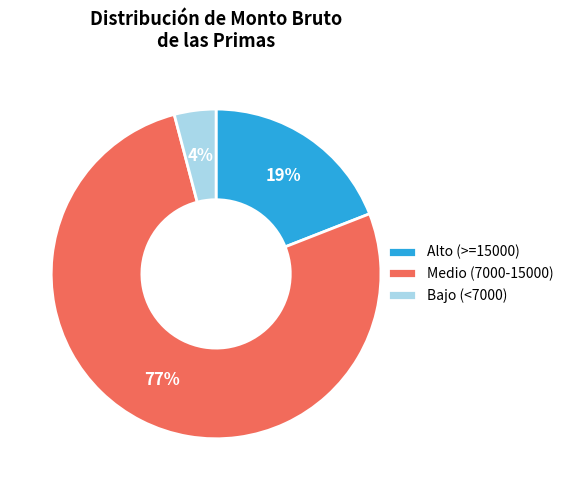

Combined, do Bajo (<7000) and Alto (>=15000) account for over 50%?

No